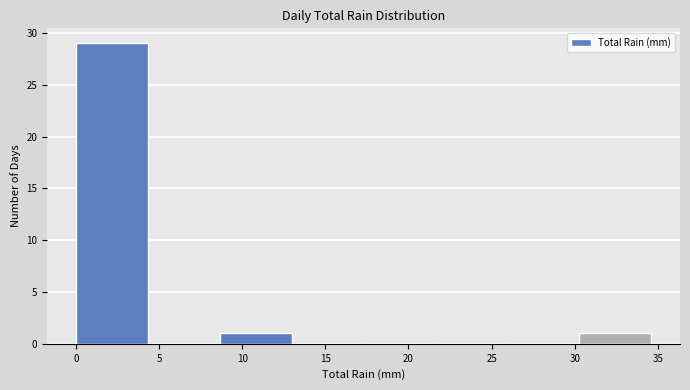

Reading left to right, transcribe this chart: for each bar, give the range it covers on the x-axis and its height. Neither the bar edges nor the heights are printed on the chart, so give them approximately, as read against the axes.

0.0 to 4.5: 29
4.5 to 8.5: 0
8.5 to 13.0: 1
13.0 to 17.5: 0
17.5 to 21.5: 0
21.5 to 26.0: 0
26.0 to 30.5: 0
30.5 to 34.5: 1